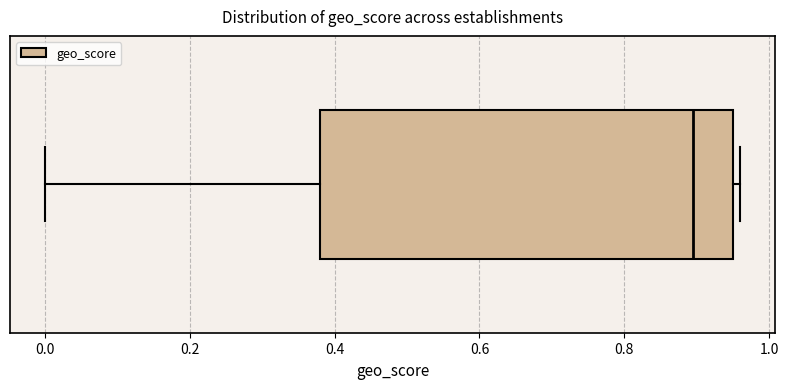

Read this box plot against the x-axis: the position of the median line, the range covered by the box, and the ends of both whiskers. The values are not printed on the chart, so give them approximately, as read against the axis.

median 0.90, box 0.38 to 0.96, whiskers 0.00 to 0.96 (just right of the box's right edge)